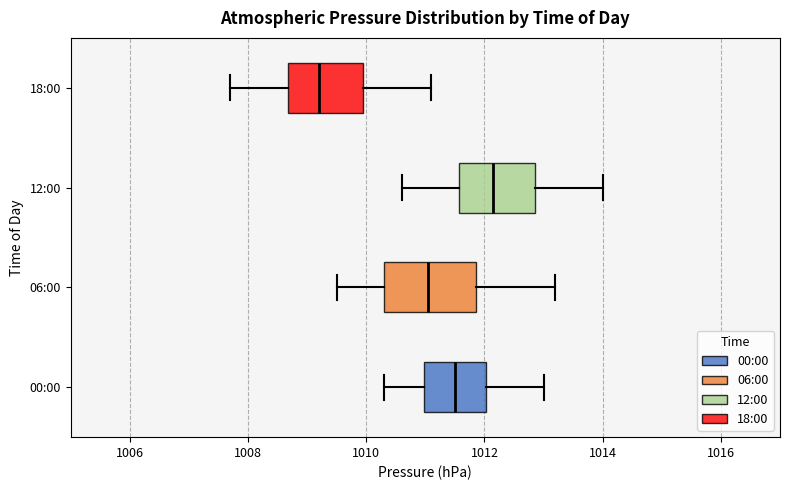

Reading bottom to top, read every box against the x-axis: the position of its median line, the range the box covers, and the ends of its whiskers. The values are not printed on the chart, so give them approximately, as read against the axis.

00:00: median 1011.6, box 1011.0 to 1012.0, whiskers 1010.4 to 1013.0
06:00: median 1011.0, box 1010.4 to 1011.8, whiskers 1009.6 to 1013.2
12:00: median 1012.2, box 1011.6 to 1012.8, whiskers 1010.6 to 1014.0
18:00: median 1009.2, box 1008.6 to 1010.0, whiskers 1007.8 to 1011.2